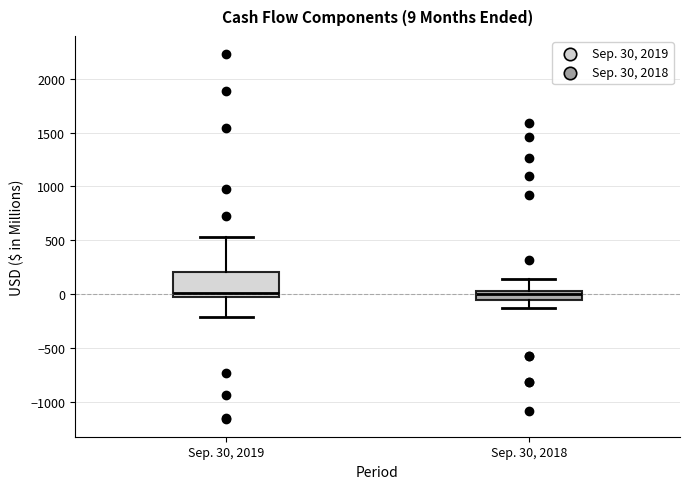

Which box is the tallest, from its lower edge to its upper edge?

Sep. 30, 2019